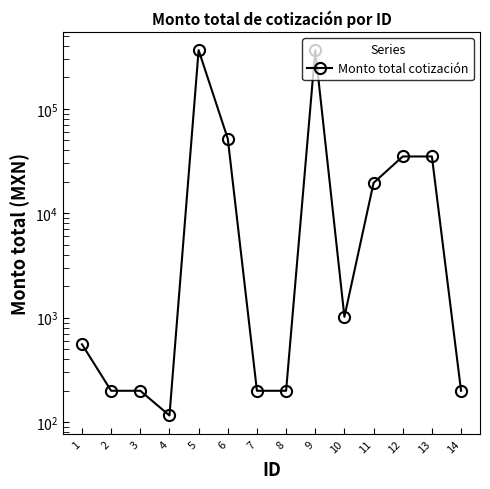

Reading left to right, transcribe all the data shown in this chart.

556.8	200.0	200.0	116.0	364205.8	51695.4	200.0	200.0	364205.8	1020.8	19527.5	34941.1	34941.1	200.0